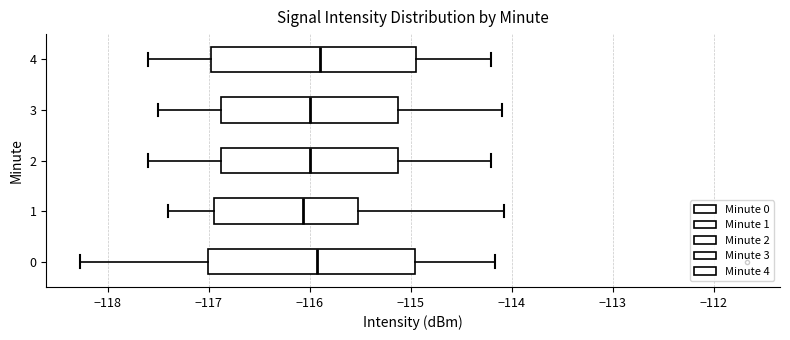

Where is the right edge of the box at y = 0 on the x-axis? The values are not printed on the chart, so give them approximately, as read against the axis.

-115.0